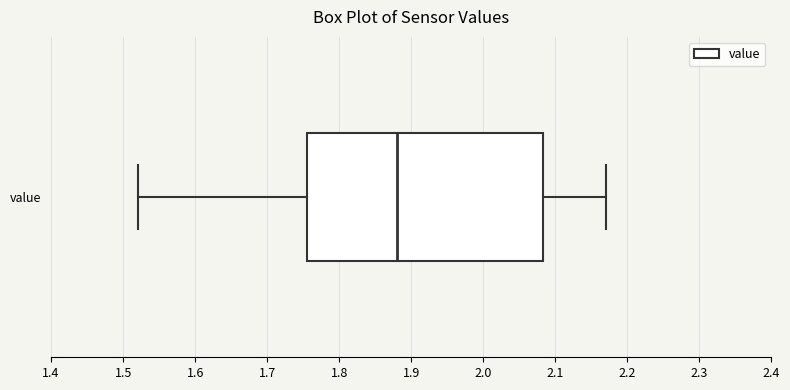

Transcribe this box plot: give where the median line is, the range the box spans, and where the two whiskers end, as read against the x-axis. The values are not printed on the chart, so give them approximately, as read against the axis.

median 1.88, box 1.76 to 2.08, whiskers 1.52 to 2.17